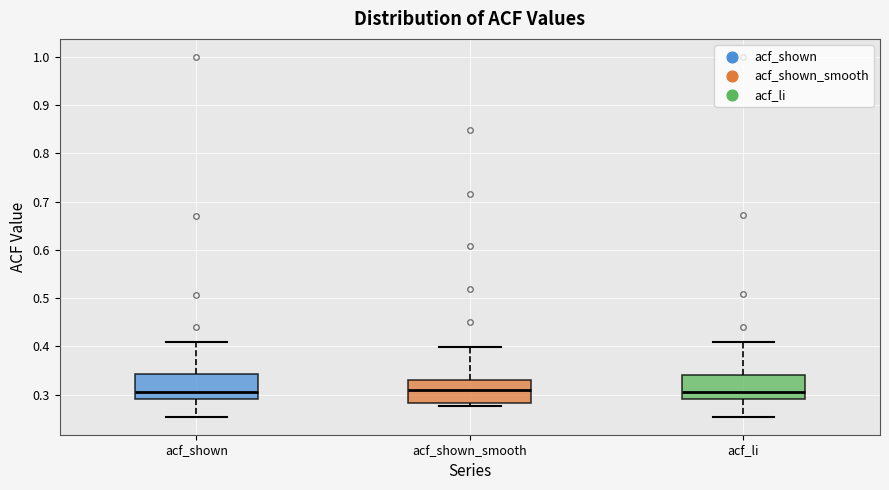

Reading left to right, read every box against the y-axis: the position of its median line, the range the box covers, and the ends of its whiskers. The values are not printed on the chart, so give them approximately, as read against the axis.

acf_shown: median 0.31, box 0.29 to 0.34, whiskers 0.25 to 0.41
acf_shown_smooth: median 0.31, box 0.28 to 0.33, whiskers 0.28 (just below the box's lower edge) to 0.40
acf_li: median 0.30, box 0.29 to 0.34, whiskers 0.25 to 0.41